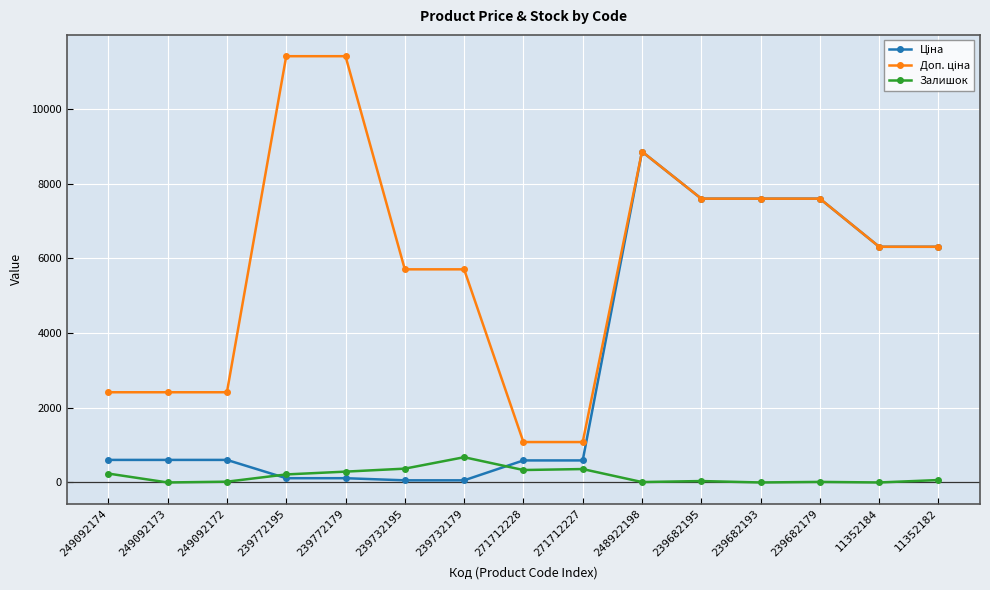

At how many categories does at least one series exceed 1524?

13